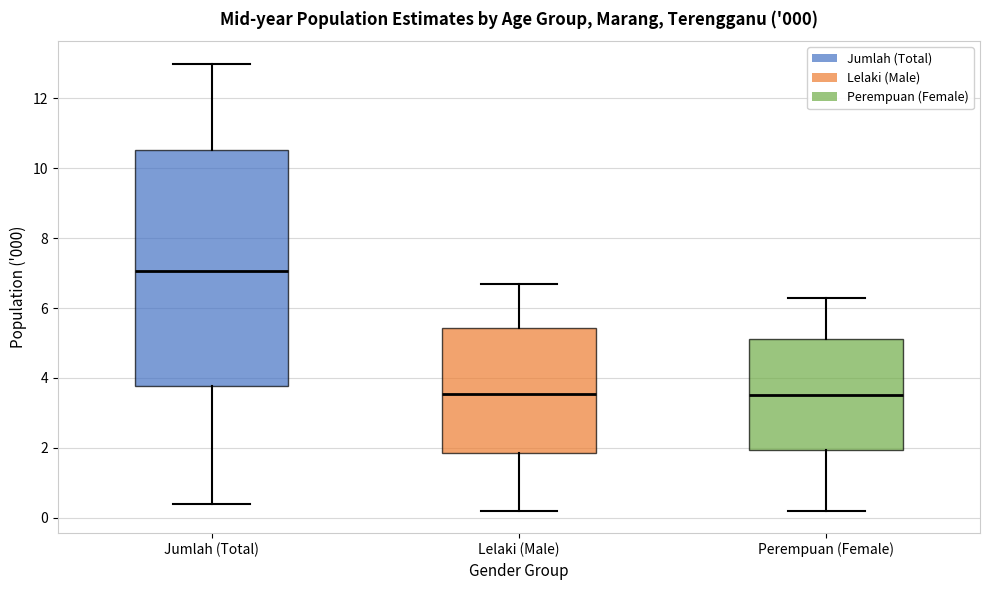

Comparing the boxes themselves (not the whiskers), which one is the tallest?

Jumlah (Total)